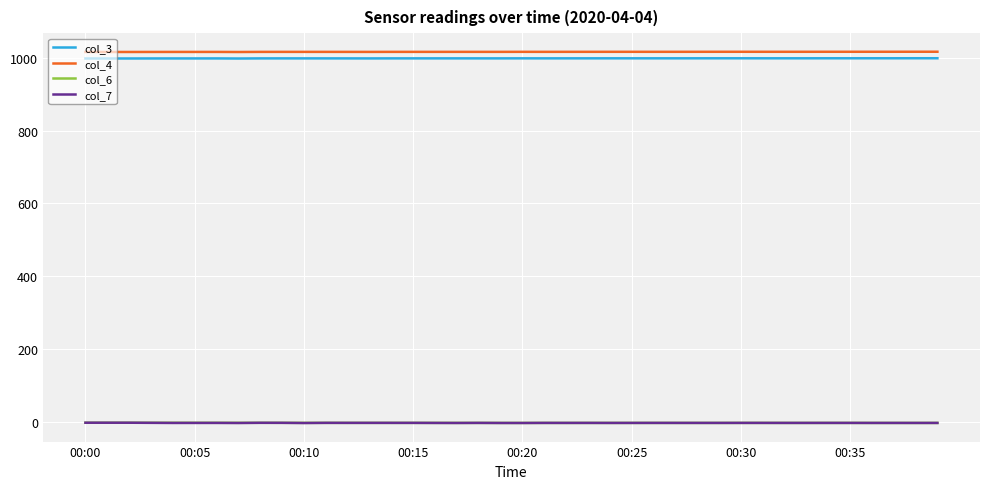

True or false: col_3 and col_6 cross at least once.

False